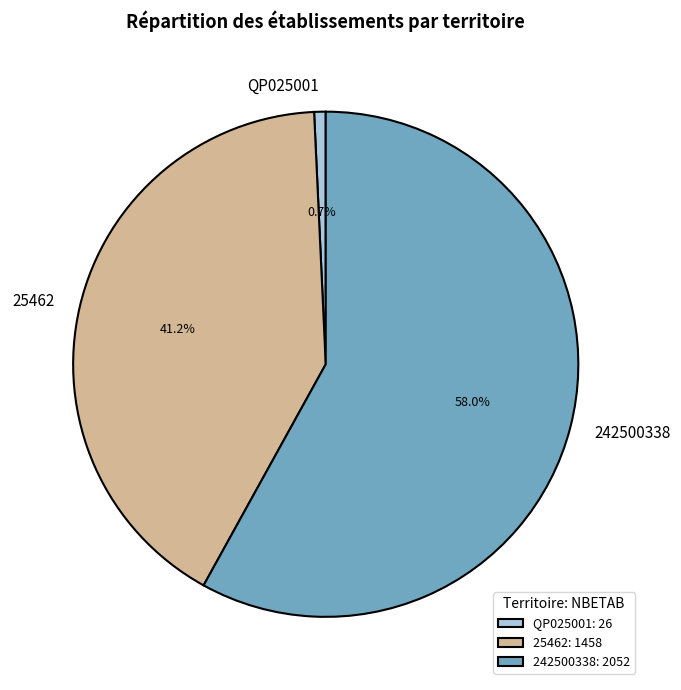

To the nearest percent, what percentage of the pie is QP025001?

1%